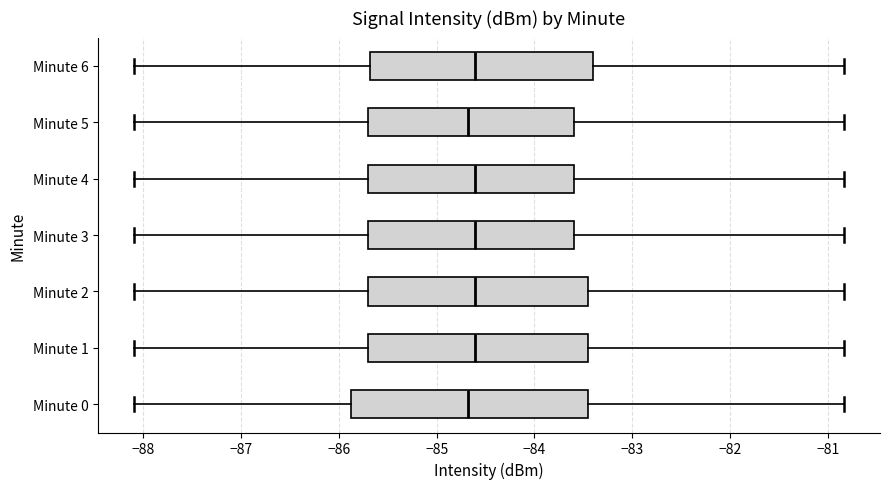

Reading bottom to top, transcribe this box plot: for each box, give where its median line is, the range the box spans, and where its two whiskers end, as read against the x-axis. The values are not printed on the chart, so give them approximately, as read against the axis.

Minute 0: median -84.7, box -85.9 to -83.5, whiskers -88.1 to -80.8
Minute 1: median -84.6, box -85.7 to -83.5, whiskers -88.1 to -80.8
Minute 2: median -84.6, box -85.7 to -83.5, whiskers -88.1 to -80.8
Minute 3: median -84.6, box -85.7 to -83.6, whiskers -88.1 to -80.8
Minute 4: median -84.6, box -85.7 to -83.6, whiskers -88.1 to -80.8
Minute 5: median -84.7, box -85.7 to -83.6, whiskers -88.1 to -80.8
Minute 6: median -84.6, box -85.7 to -83.4, whiskers -88.1 to -80.8